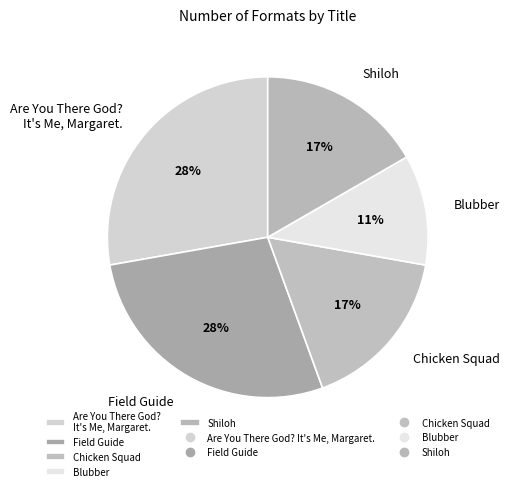

To the nearest percent, what portion does Field Guide represent?

28%